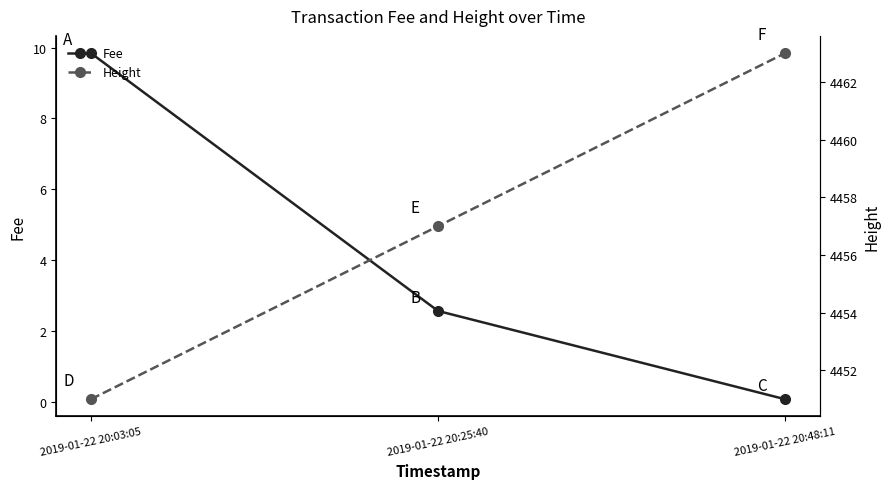

What is the highest value of the Fee series?

9.8